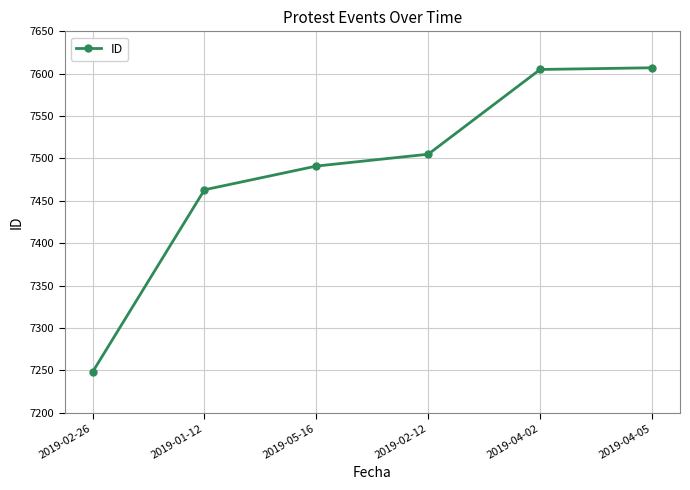

Which category has the lowest value across all series?

2019-02-26